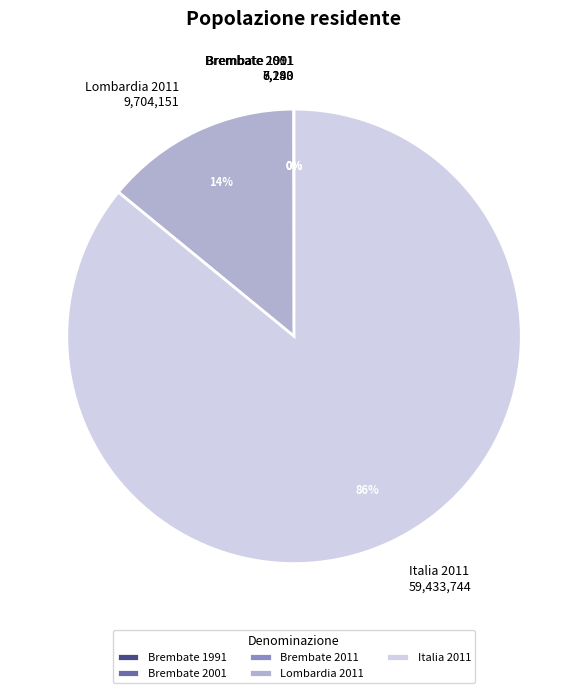

Approximately how many times larger is the value at Italia 2011 compared to Lombardia 2011?

6.1